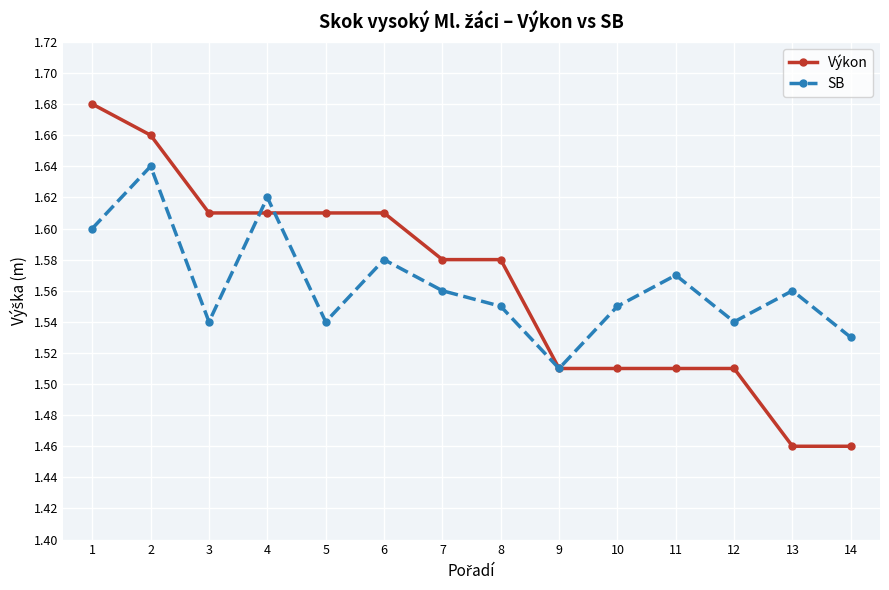

At how many categories does at least one series exceed 1?

14